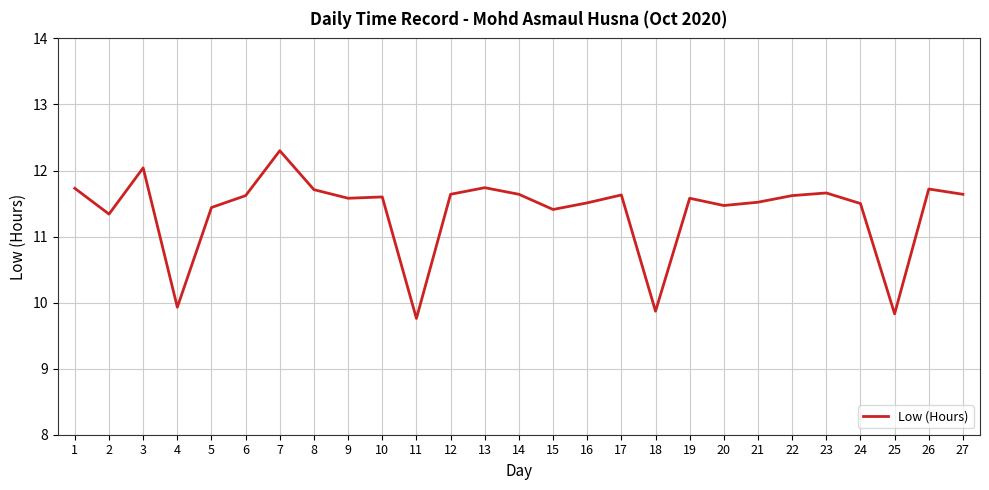

What is the maximum value shown in the chart?

12.3